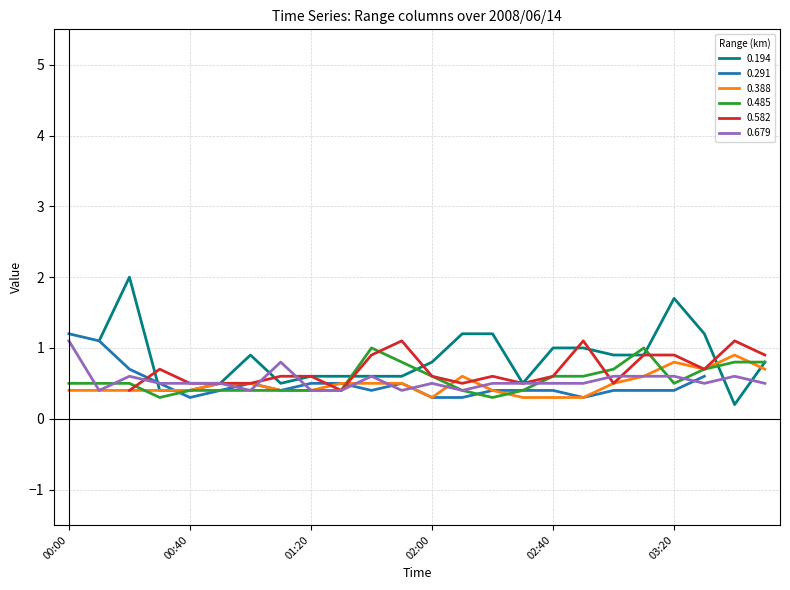

Is the value of 0.388 at 01:00 greater than the value of 0.485 at 00:20?

No